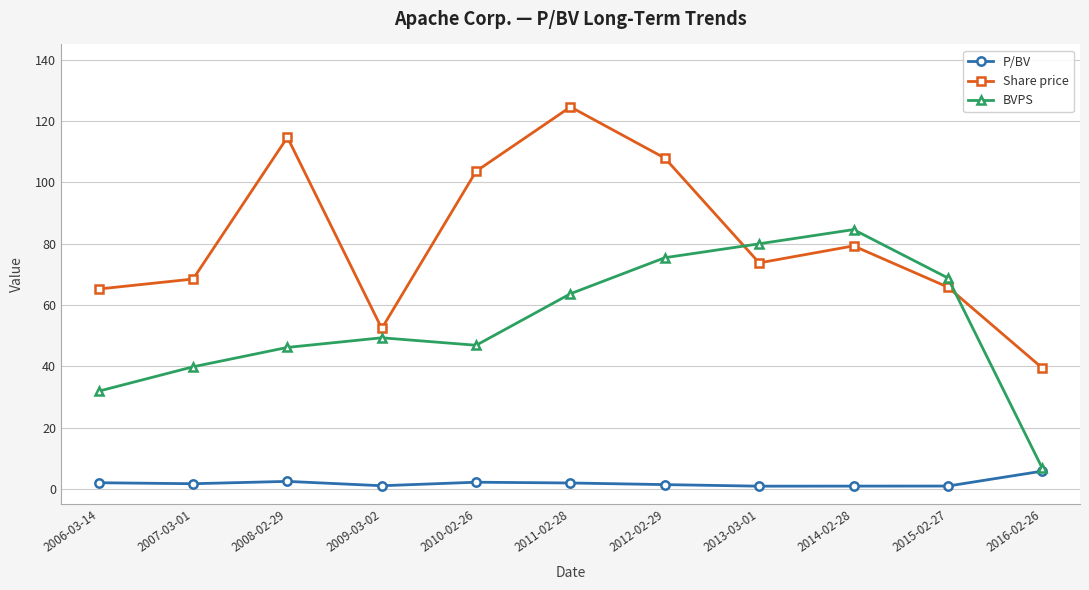

Rank the series by their average value, from highest to lowest.

Share price, BVPS, P/BV